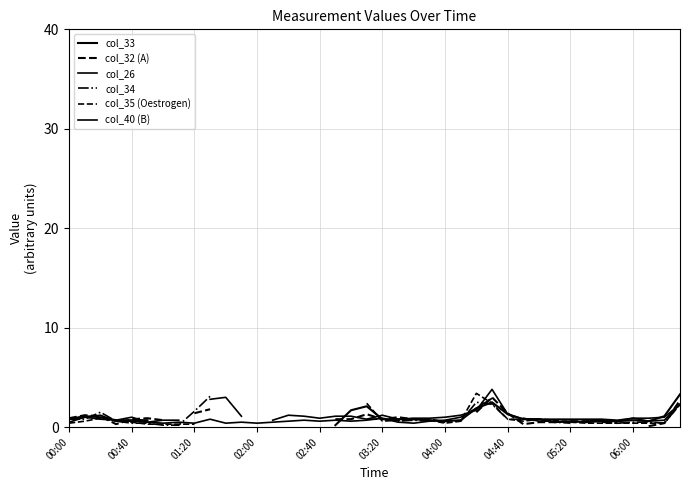

What is the difference between the col_40 (B) values at 38 and 25?

0.3